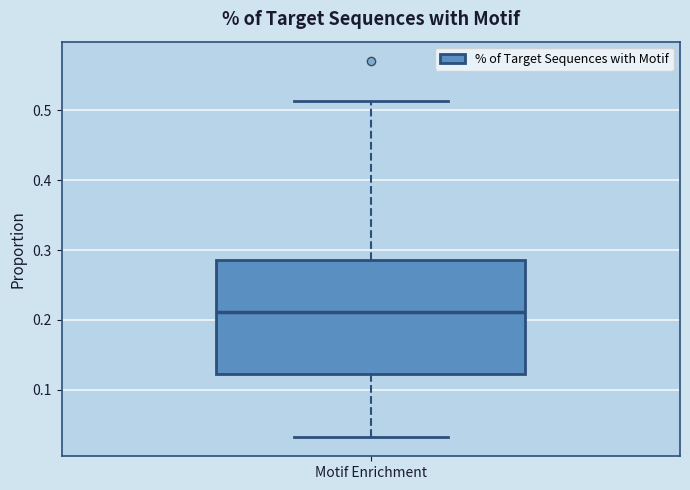

Where does the median line of the box for Motif Enrichment sit on the y-axis? The values are not printed on the chart, so give them approximately, as read against the axis.

0.21